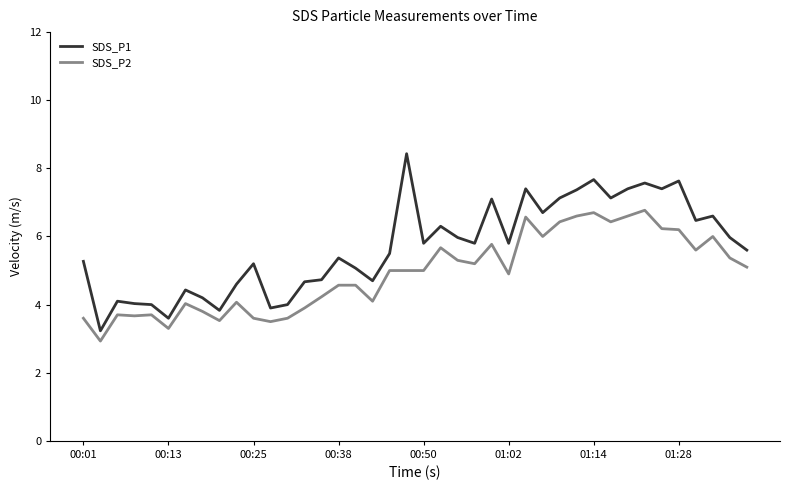

What is the difference between the maximum and minimum values in the SDS_P1 series?

5.2